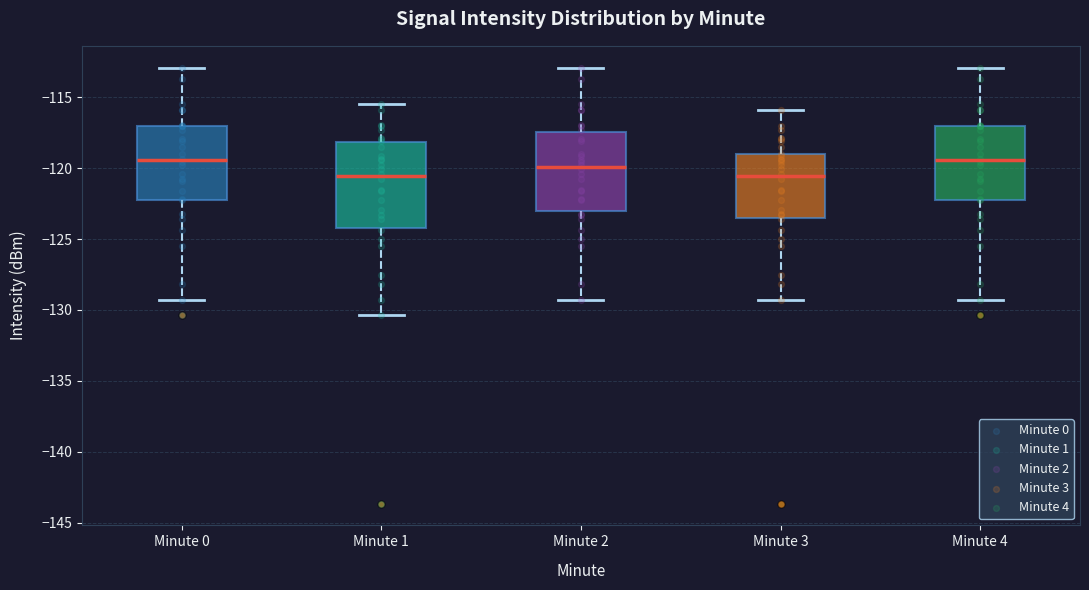

Reading left to right, read every box against the y-axis: the position of its median line, the range the box covers, and the ends of its whiskers. The values are not printed on the chart, so give them approximately, as read against the axis.

Minute 0: median -119.5, box -122.0 to -117.0, whiskers -129.5 to -113.0
Minute 1: median -120.5, box -124.0 to -118.0, whiskers -130.5 to -115.5
Minute 2: median -120.0, box -123.0 to -117.5, whiskers -129.5 to -113.0
Minute 3: median -120.5, box -123.5 to -119.0, whiskers -129.5 to -116.0
Minute 4: median -119.5, box -122.0 to -117.0, whiskers -129.5 to -113.0